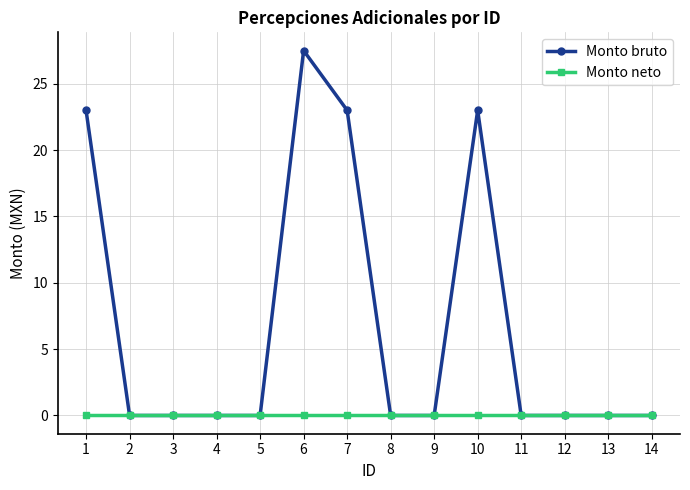

What is the value of the Monto bruto point at the 6th from the left?

27.5